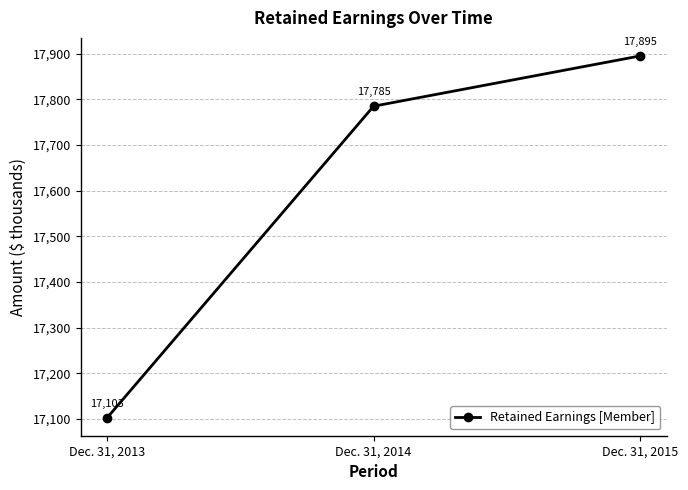

How many lines are shown in the chart?

1